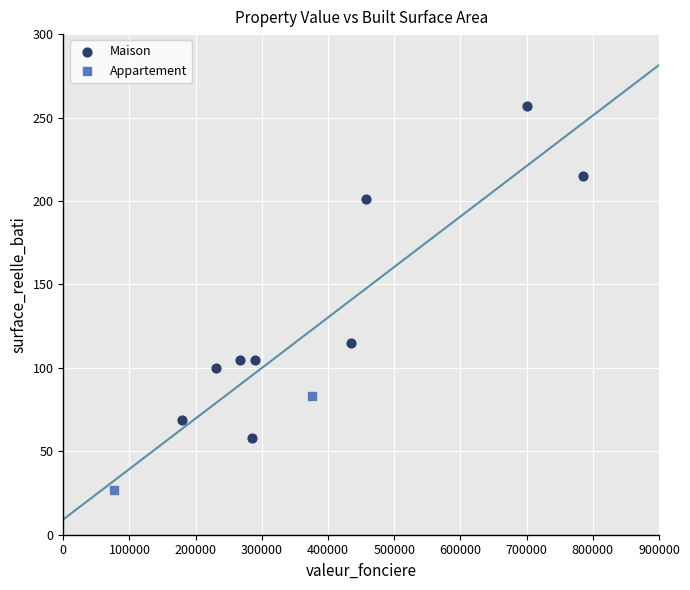

What are all the series names shown in the legend?

Maison, Appartement